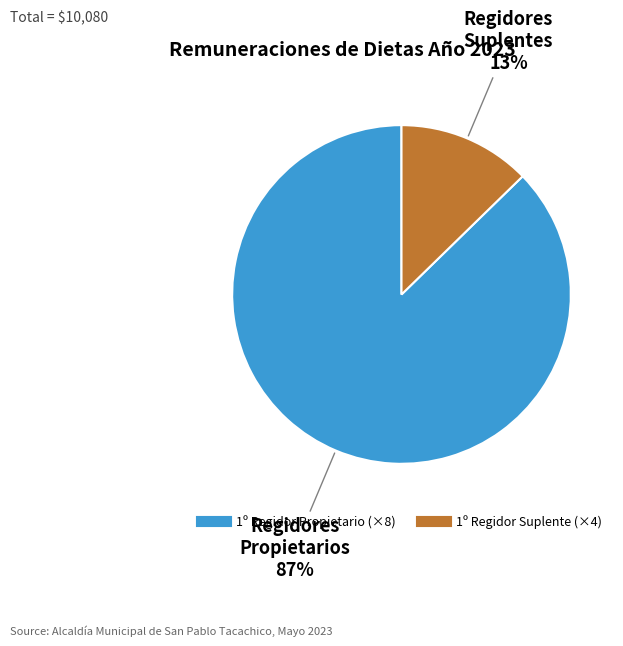

Is there a majority slice in this chart?

Yes